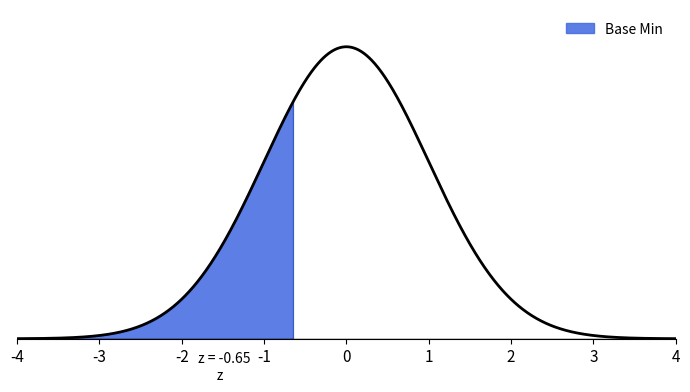

The value at Extension.value[x] is -1. True or false?

False